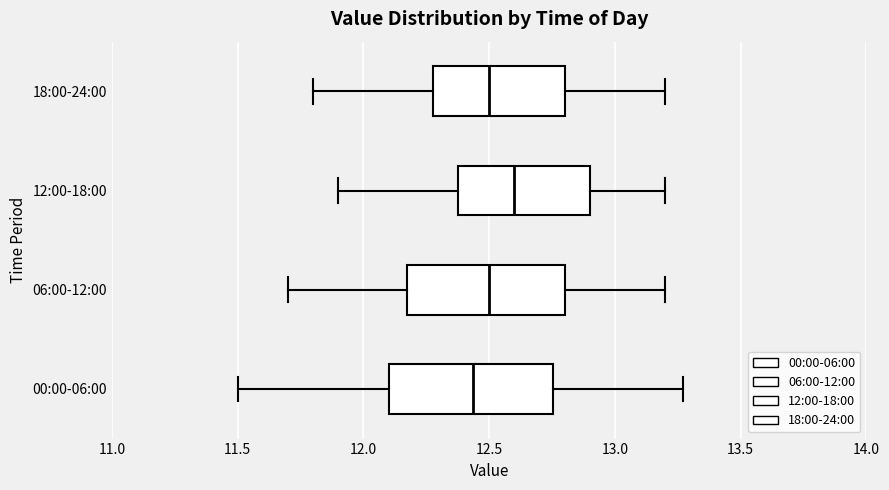

Where is the right edge of the box for 06:00-12:00 on the x-axis? The values are not printed on the chart, so give them approximately, as read against the axis.

12.80